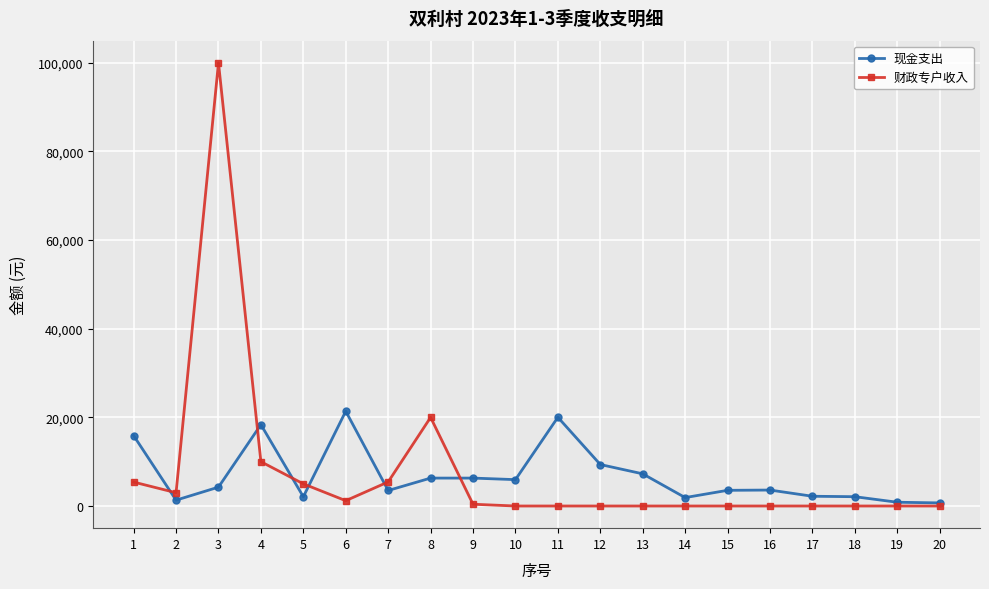

At 12, list the series in order from largest to smallest.

现金支出, 财政专户收入